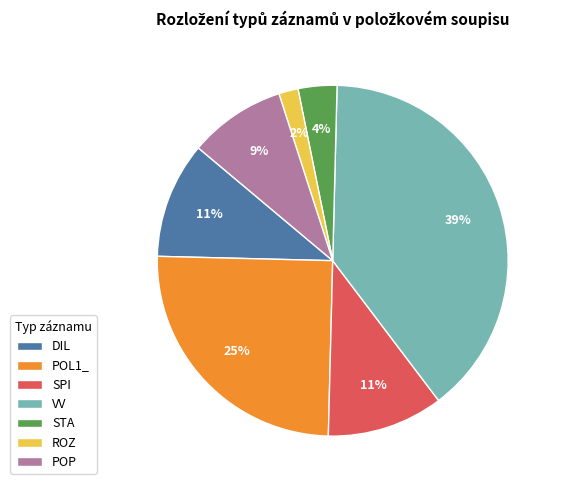

How many slices are in this pie chart?

7